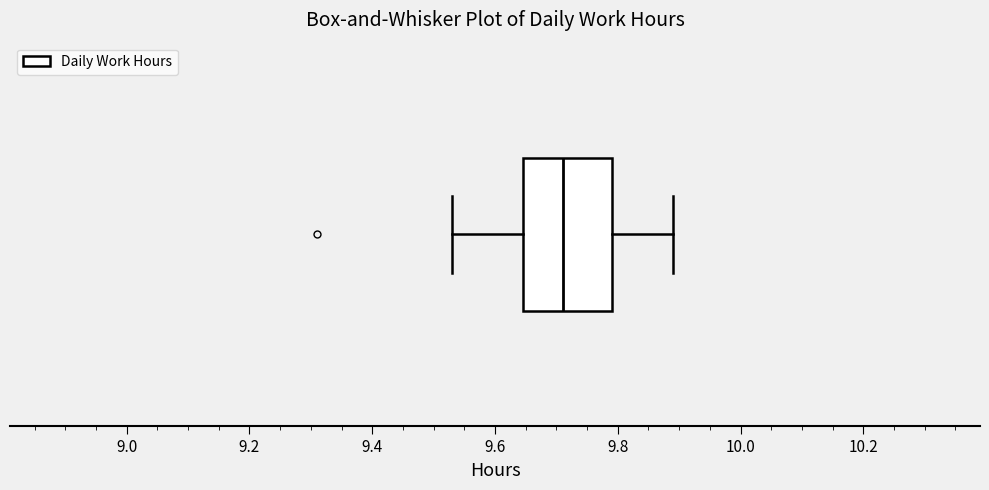

Transcribe this box plot: give where the median line is, the range the box spans, and where the two whiskers end, as read against the x-axis. The values are not printed on the chart, so give them approximately, as read against the axis.

median 9.72, box 9.64 to 9.80, whiskers 9.54 to 9.90